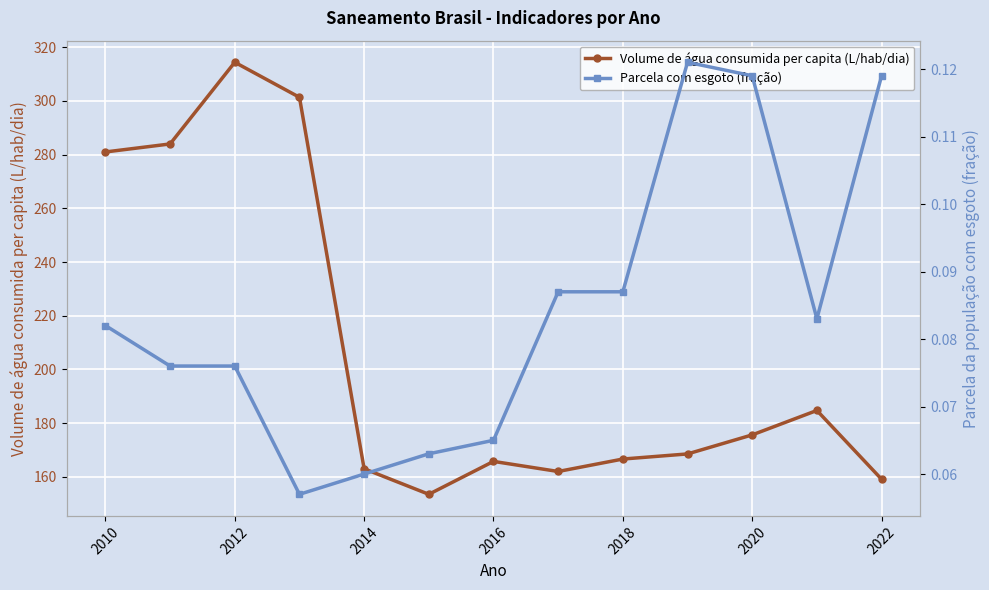

Reading left to right, extract all data points from this chart.

Volume de água consumida per capita (L/hab/dia): 281.0	284.0	314.4	301.4	163.0	153.5	165.7	162.0	166.6	168.5	175.6	184.7	159.1
Parcela com esgoto (fração): 0.1	0.1	0.1	0.1	0.1	0.1	0.1	0.1	0.1	0.1	0.1	0.1	0.1